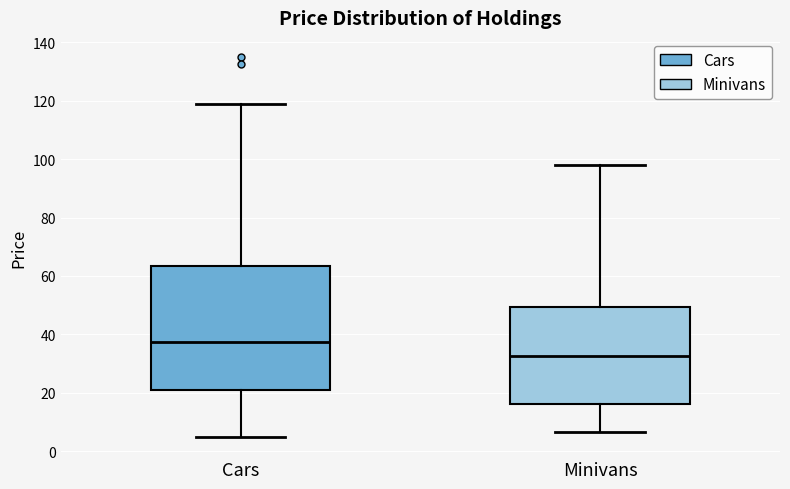

Where does the lower whisker of the box for Cars end on the y-axis? The values are not printed on the chart, so give them approximately, as read against the axis.

4